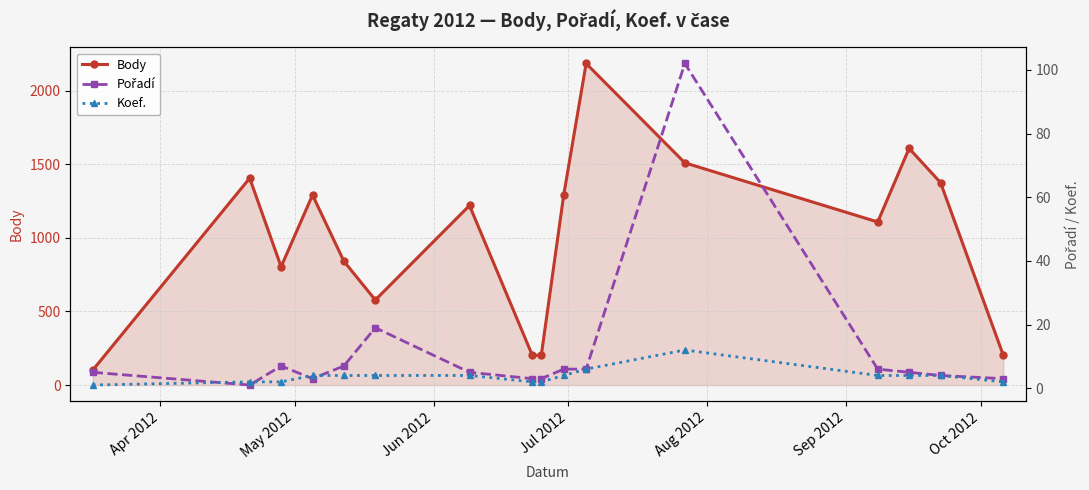

What is the value of the Body point at the 13th from the left?

1108